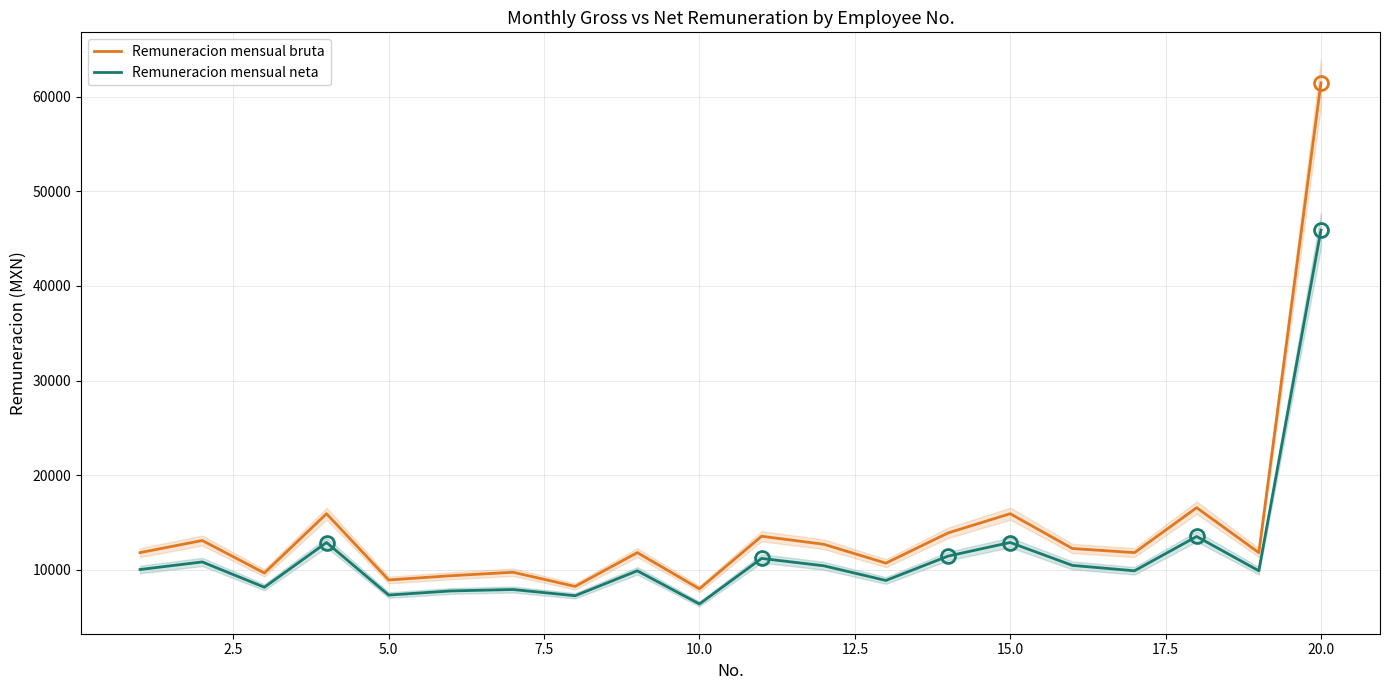

Is this an area chart (filled region under the line)?

No